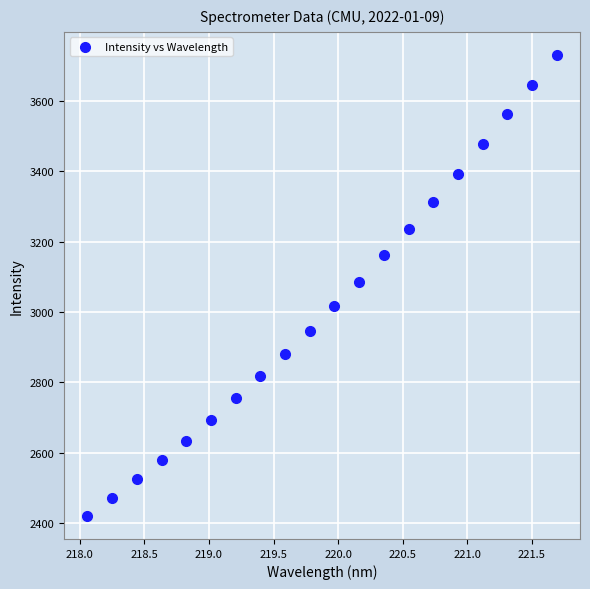

What is the range of X values (max minus min)?

3.6